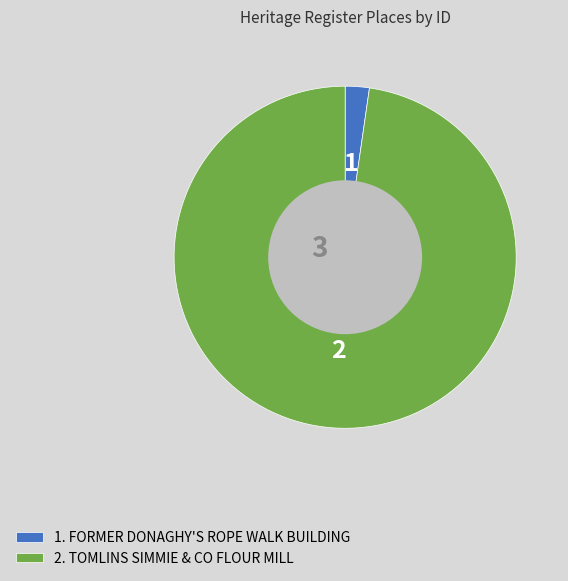

Is there a majority slice in this chart?

Yes